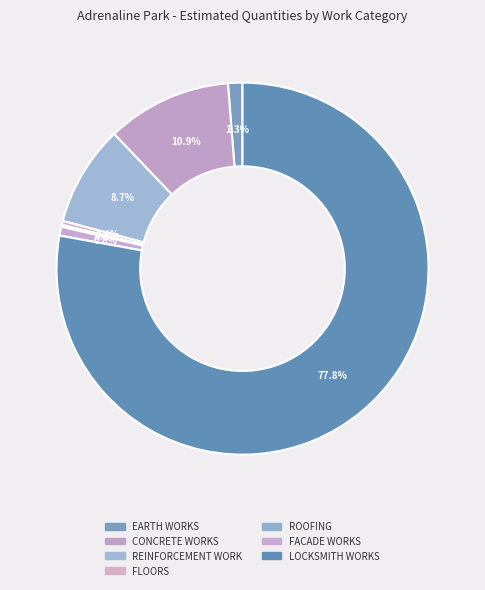

To the nearest percent, what is the difference between the CONCRETE WORKS and FLOORS slice percentages?

11%